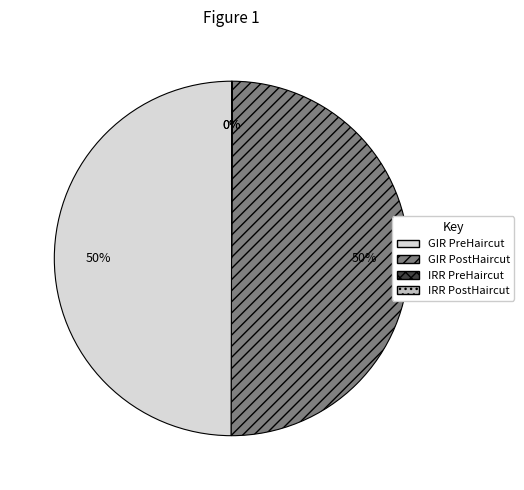

True or false: GIR PreHaircut accounts for 50% of the total.

True